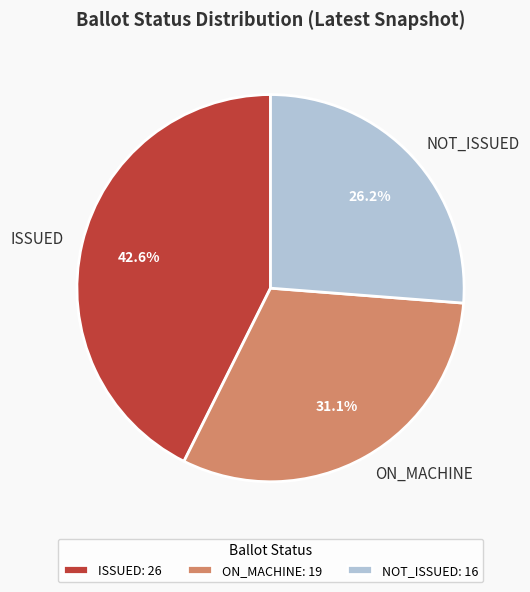

To the nearest percent, what is the combined percentage of ISSUED and NOT_ISSUED?

69%